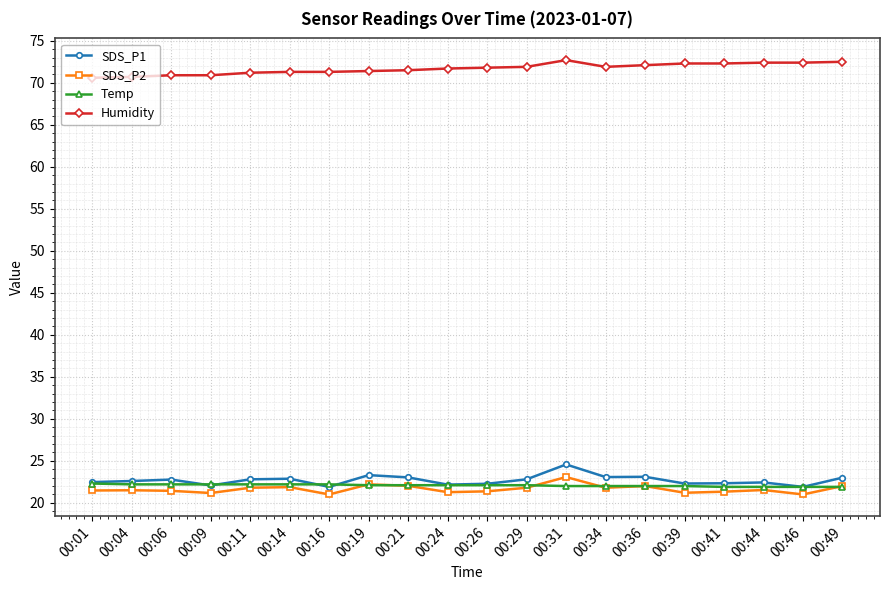

What are all the series names shown in the legend?

SDS_P1, SDS_P2, Temp, Humidity